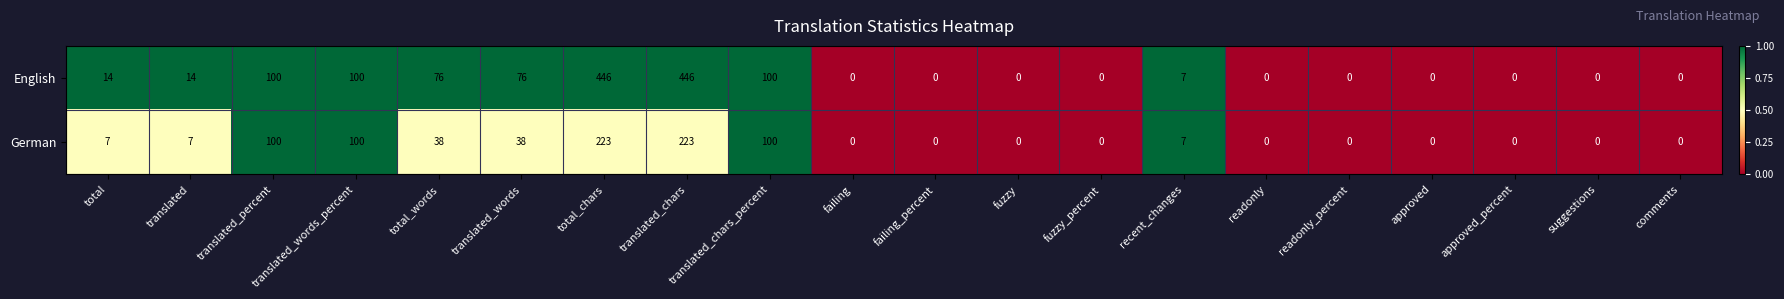

The English series shows 100 at translated_words_percent. True or false?

True